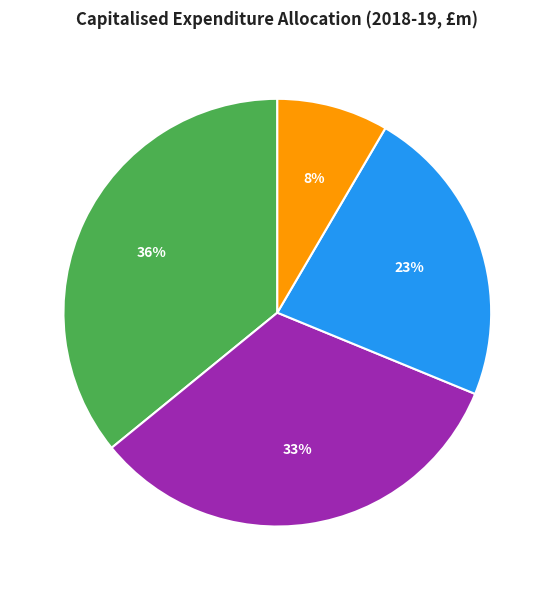

To the nearest percent, what is the average slice percentage?

25%